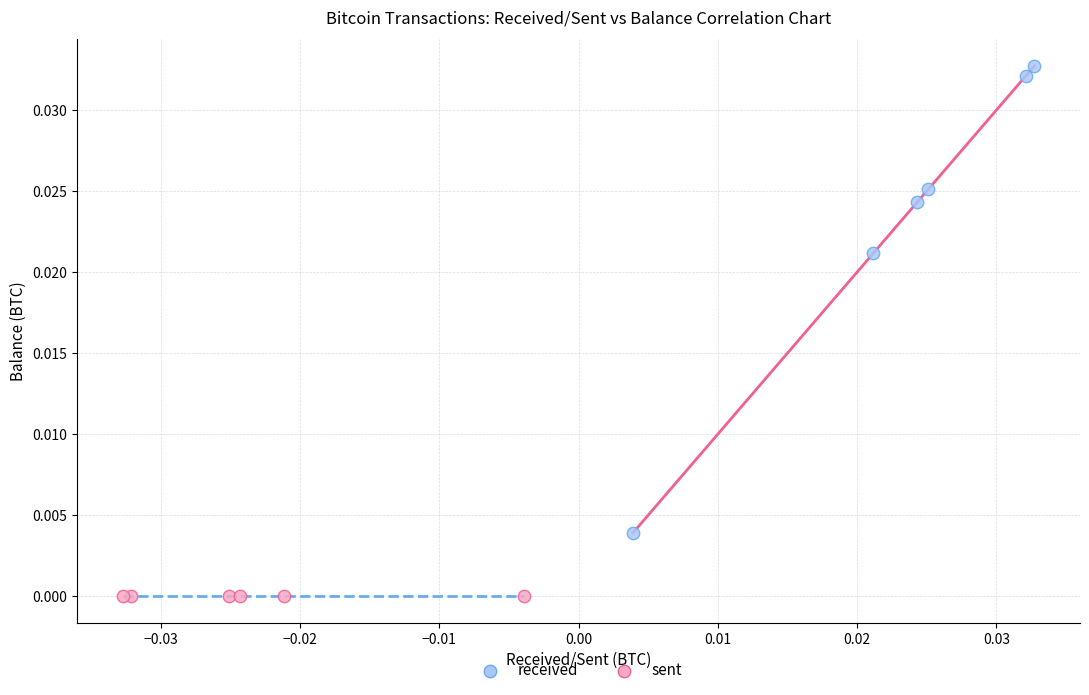

Which series contains the lowest Y value?

sent